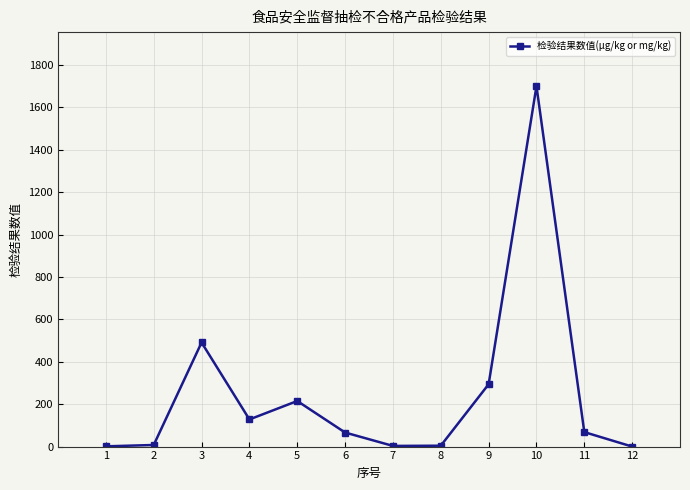

What is the difference between the second highest and minimum values?

491.0